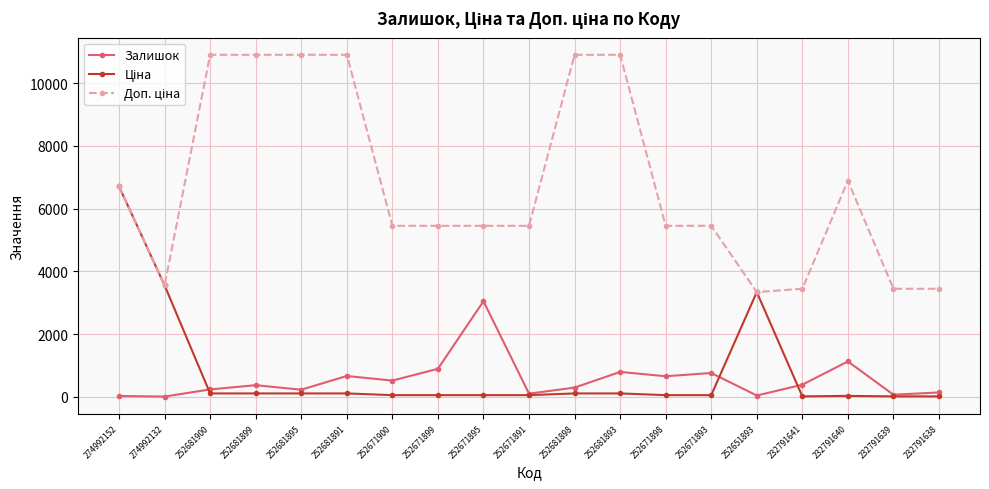

At how many categories does at least one series exceed 9949?

6